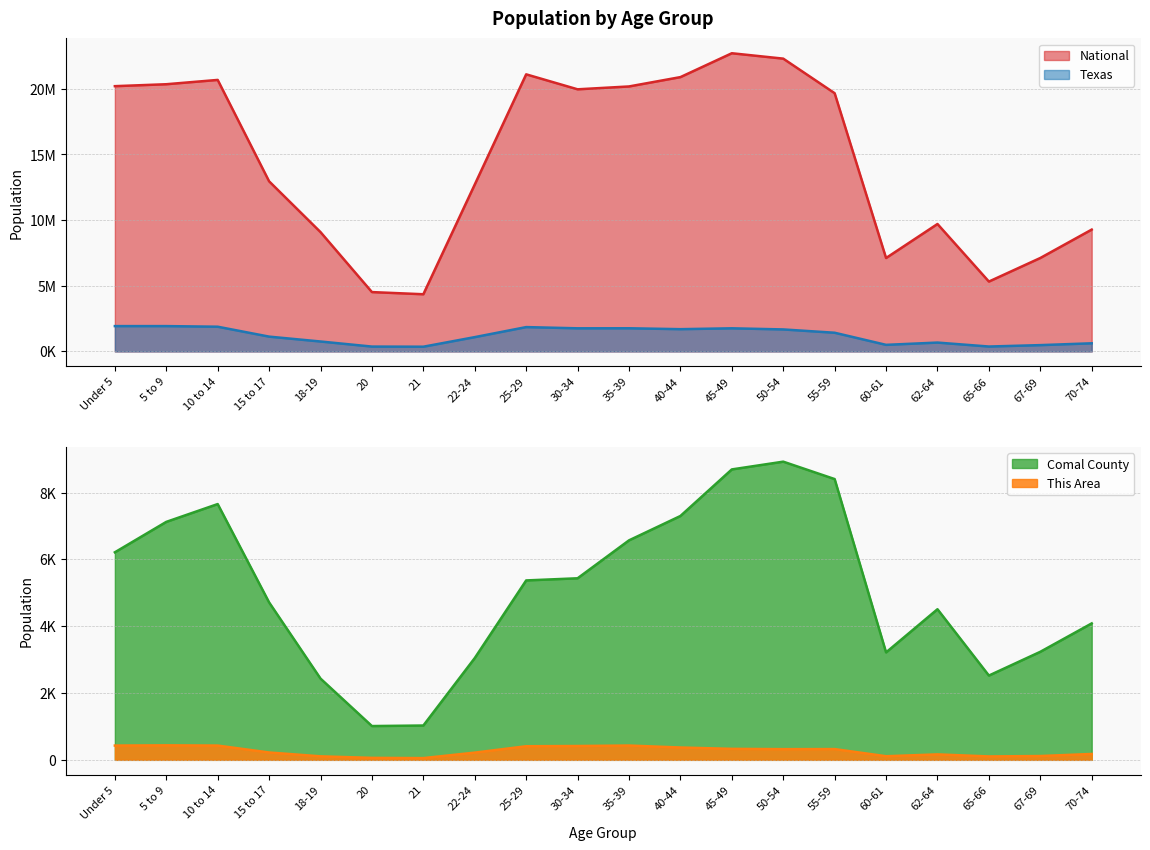

Between Under 5 and 18-19, which is larger?

Under 5